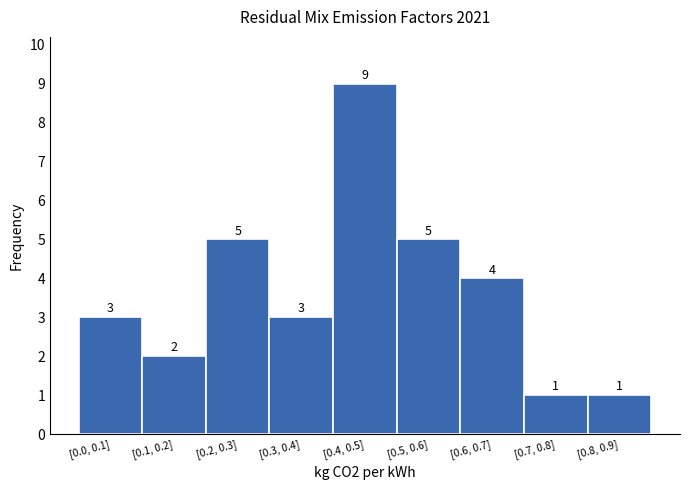

Reading left to right, list all the values displayed in this chart.

[0.0, 0.1]=3	[0.1, 0.2]=2	[0.2, 0.3]=5	[0.3, 0.4]=3	[0.4, 0.5]=9	[0.5, 0.6]=5	[0.6, 0.7]=4	[0.7, 0.8]=1	[0.8, 0.9]=1